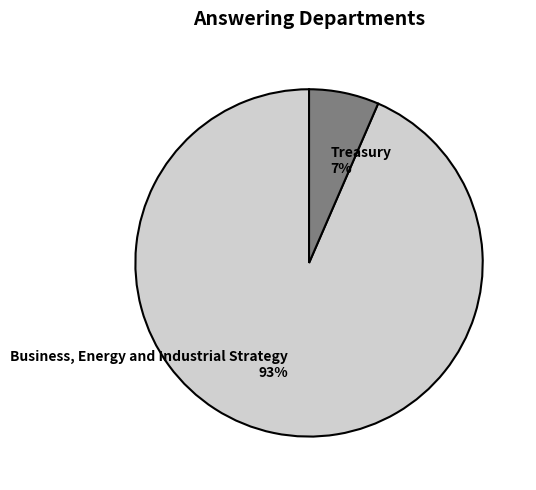

Is there any slice that represents more than half of the pie?

Yes